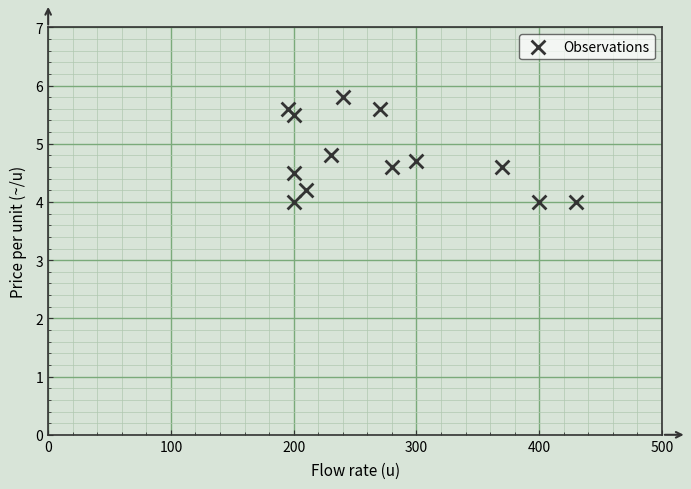

What is the range of X values (max minus min)?

235.0